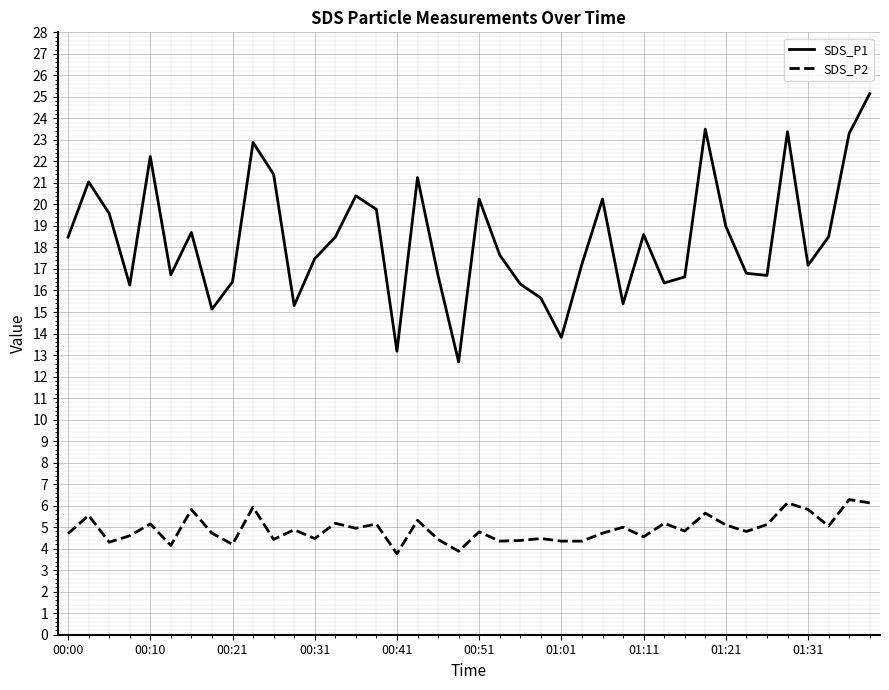

Rank the series by their maximum value, from highest to lowest.

SDS_P1, SDS_P2